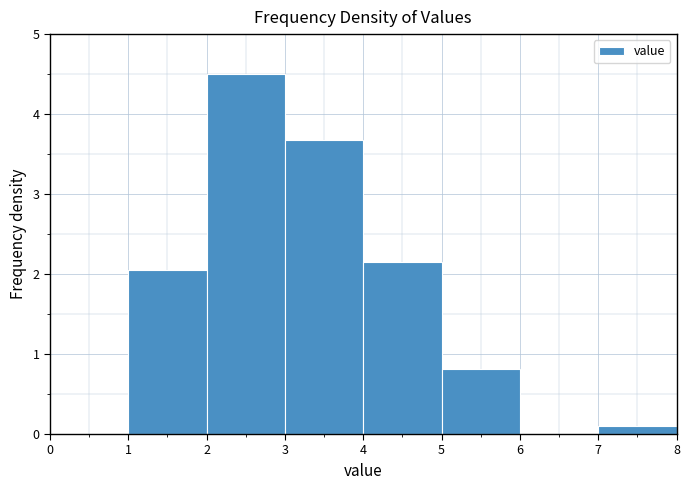

Reading left to right, list every bar in this chart as the range it spans on the x-axis followed by its height. The values are not printed on the chart, so give them approximately, as read against the axis.

0 to 1: 0
1 to 2: 2.0
2 to 3: 4.5
3 to 4: 3.7
4 to 5: 2.1
5 to 6: 0.8
6 to 7: 0
7 to 8: 0.1